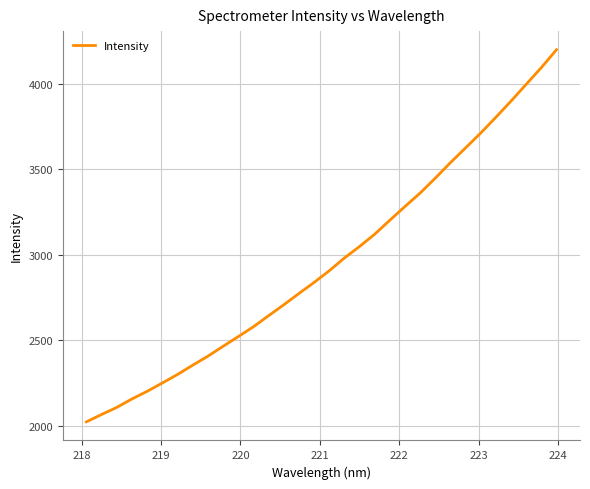

What is the difference between the maximum and minimum values?

2175.3